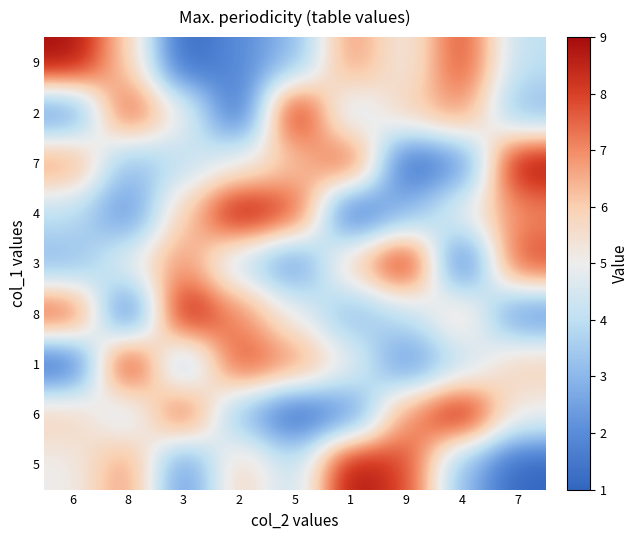

Reading left to right, list all the values displayed in this chart.

9: 6=9	8=6	3=1	2=2	5=3	1=7	9=5	4=8	7=4
2: 6=2	8=8	3=5	2=1	5=9	1=4	9=6	4=7	7=3
7: 6=7	8=3	3=4	2=5	5=6	1=8	9=1	4=2	7=9
4: 6=4	8=2	3=6	2=9	5=8	1=1	9=3	4=5	7=7
3: 6=3	8=5	3=7	2=4	5=2	1=6	9=9	4=1	7=8
8: 6=8	8=1	3=9	2=7	5=5	1=3	9=4	4=6	7=2
1: 6=1	8=9	3=3	2=8	5=7	1=5	9=2	4=4	7=6
6: 6=6	8=4	3=8	2=3	5=1	1=2	9=7	4=9	7=5
5: 6=5	8=7	3=2	2=6	5=4	1=9	9=8	4=3	7=1